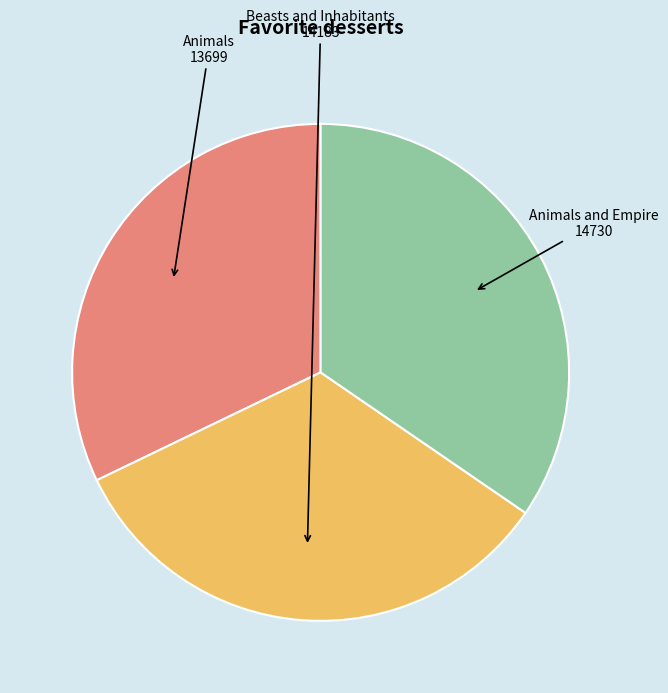

What is the ratio of the value at Animals and Empire to the value at Animals?

1.1